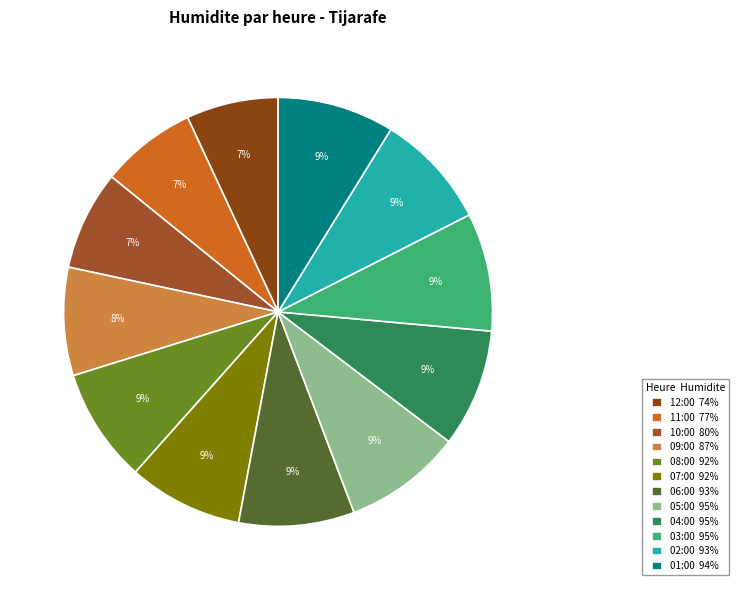

The 05:00 slice represents 16% of the pie. True or false?

False